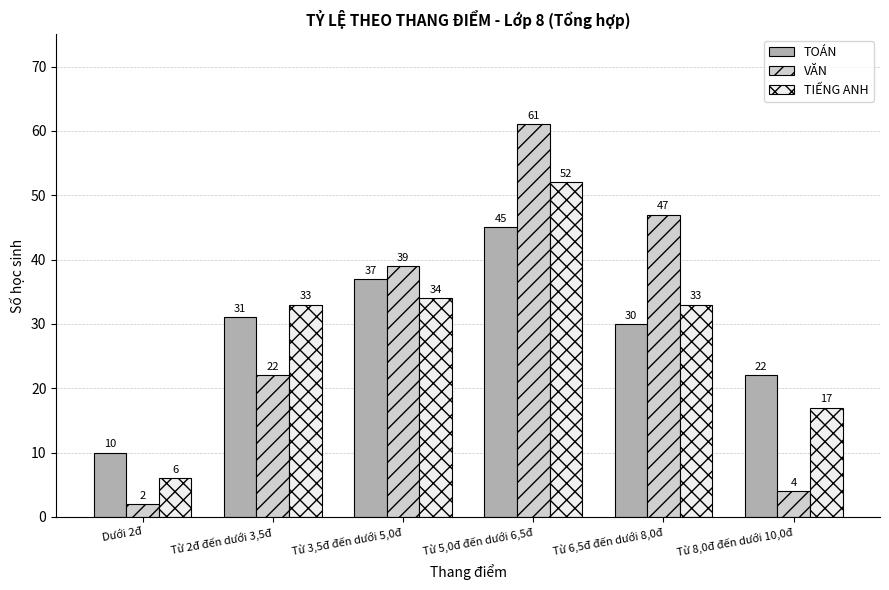

Reading left to right, transcribe all the data shown in this chart.

TOÁN: 10	31	37	45	30	22
VĂN: 2	22	39	61	47	4
TIẾNG ANH: 6	33	34	52	33	17